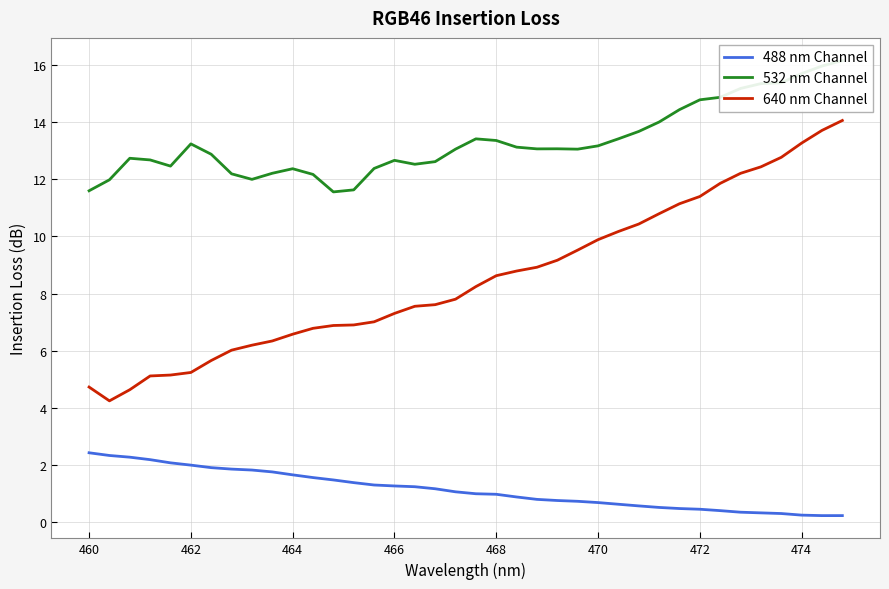

At which label does 488 nm Channel first exceed 1?

460